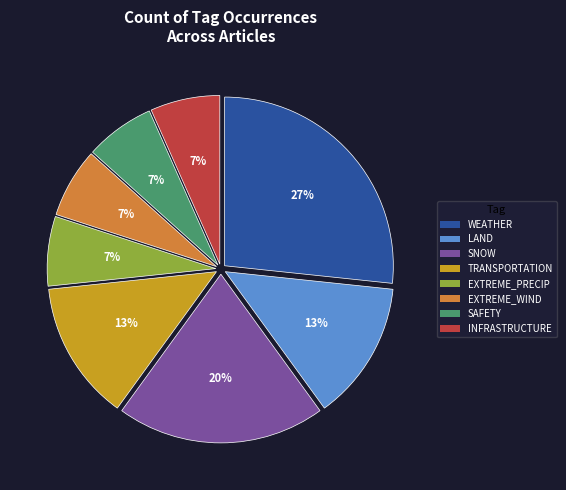

How many segments does this pie chart have?

8